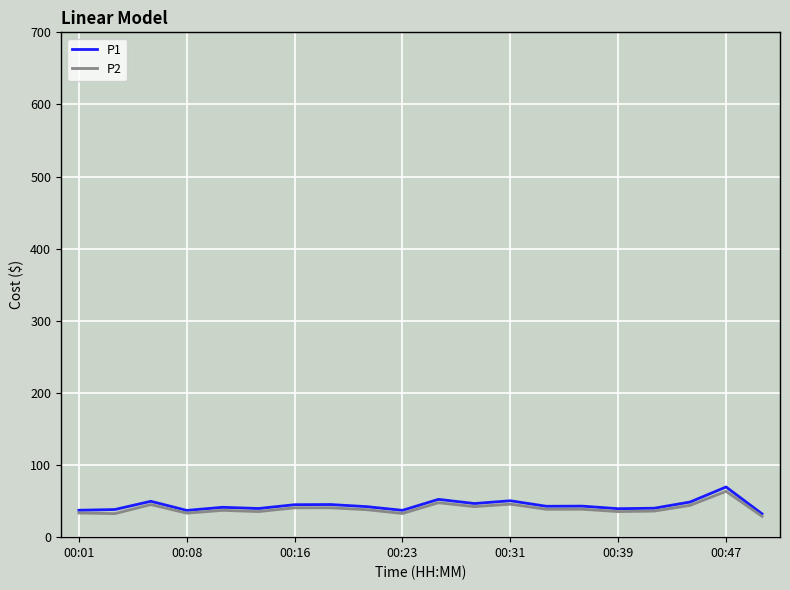

What is the smallest value displayed?

28.9